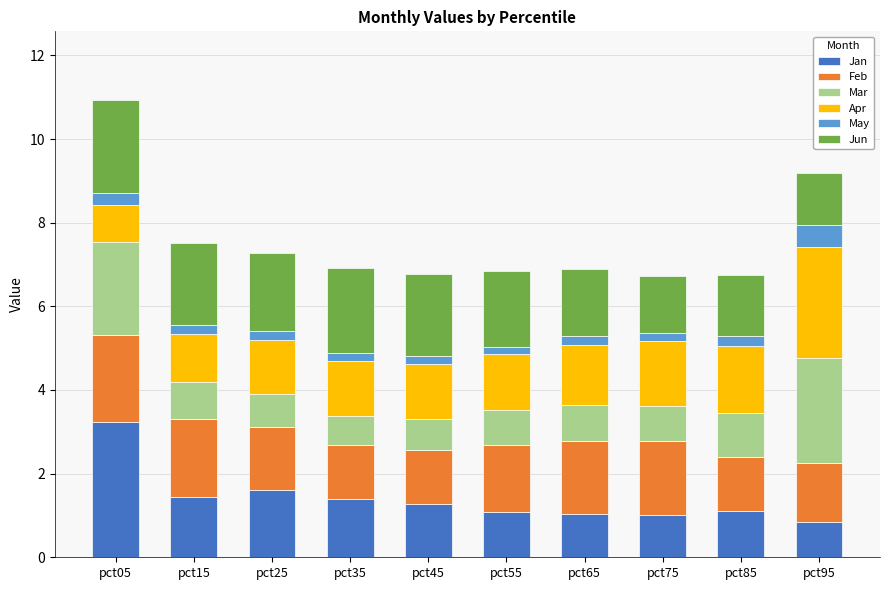

What is the value of the Jan bar at the 8th from the left?

1.0